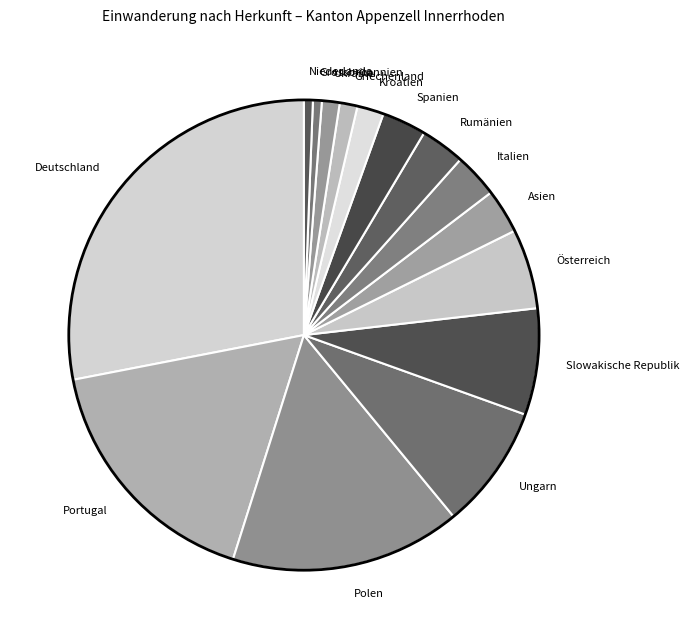

Does Griechenland represent more than half of the total?

No